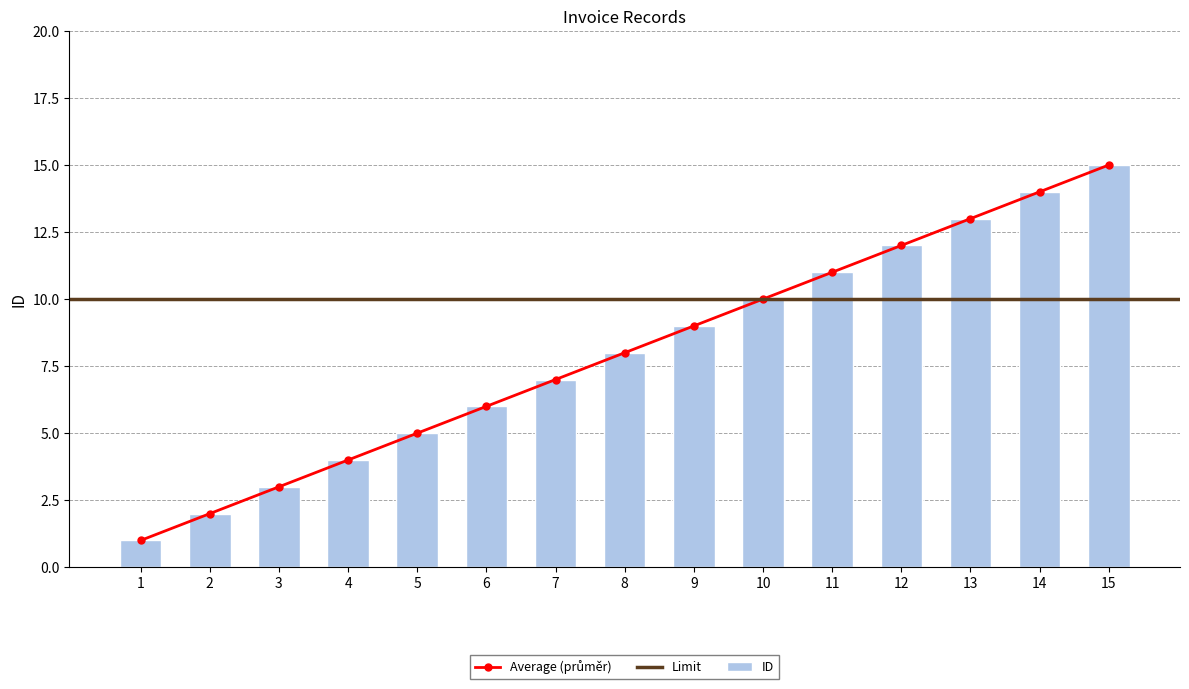

Between 10 and 5, which is larger?

10